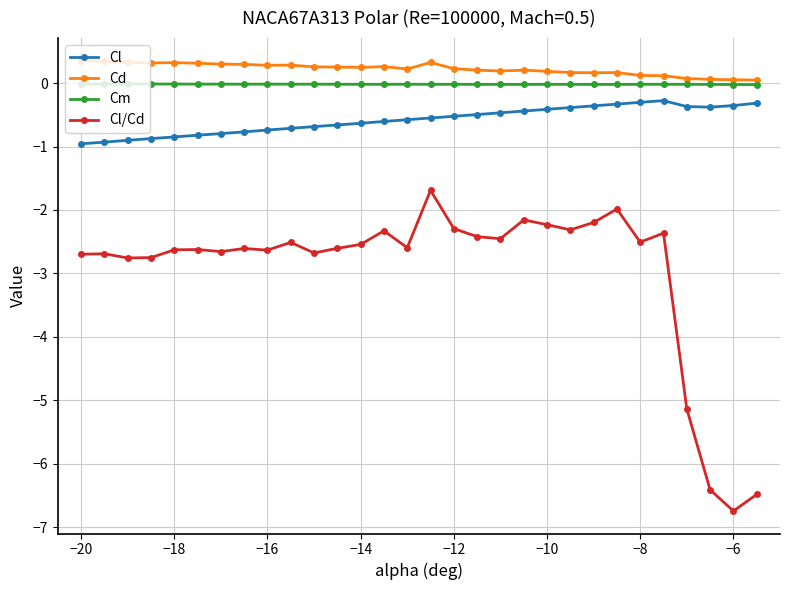

True or false: Cd has more than 1 points higher than both neighbors.

True